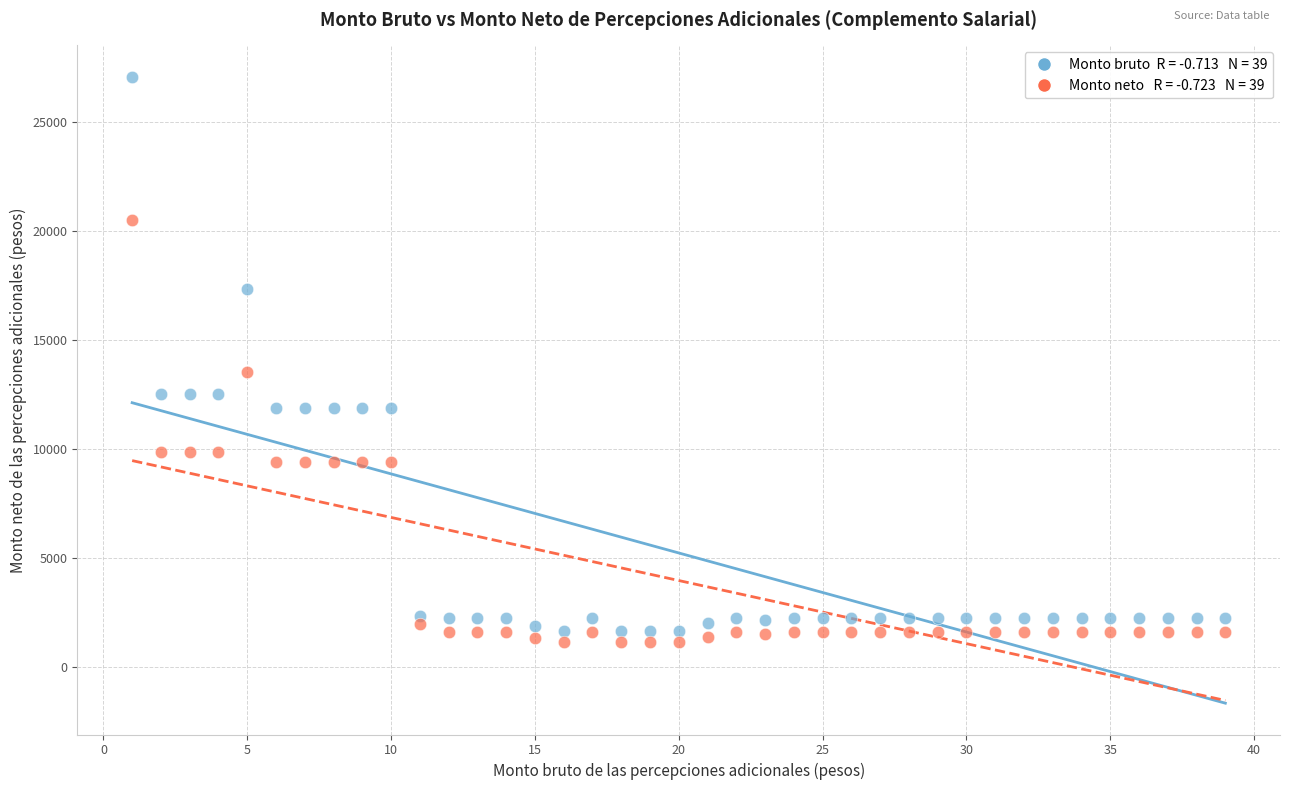

Across all data points, what is the range of X values (max minus min)?

38.0